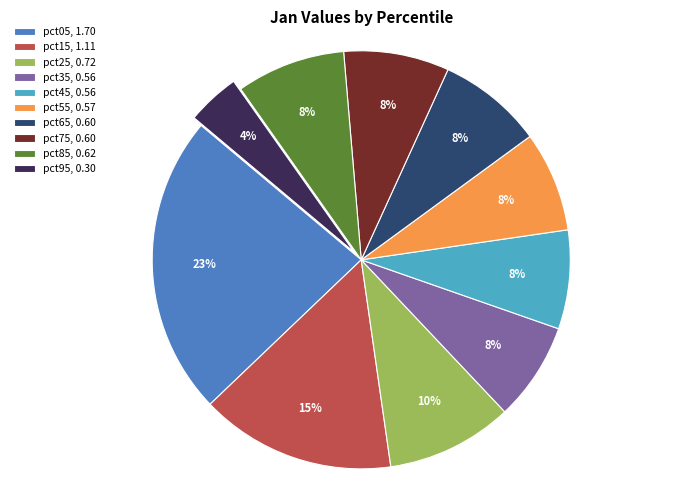

What percentage is the pct85 slice, to the nearest percent?

8%